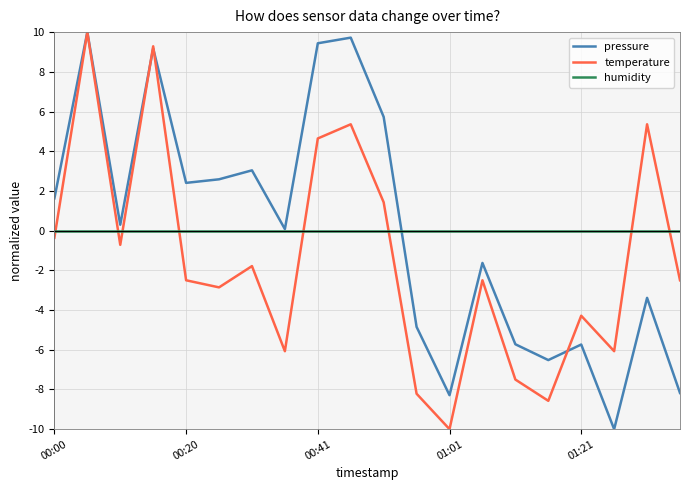

What is the greatest value displayed?

10.0